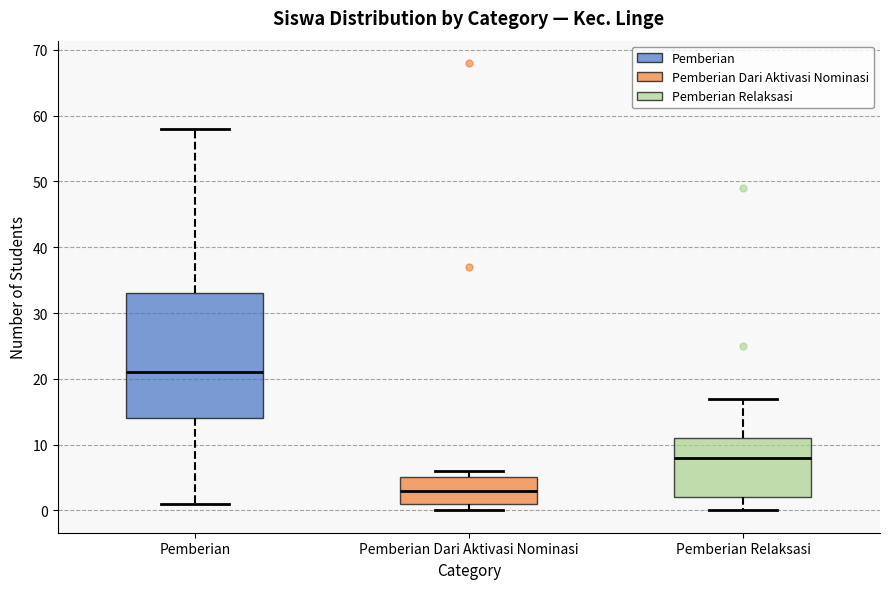

Which box's median line is the lowest?

Pemberian Dari Aktivasi Nominasi